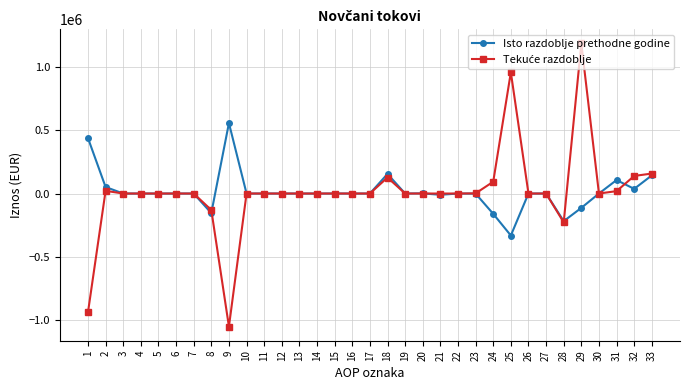

The value of Isto razdoblje prethodne godine at 26 is -400991. True or false?

False